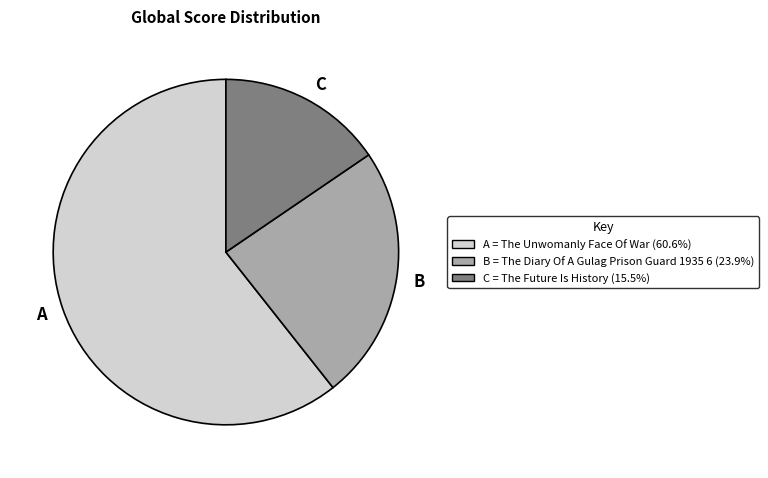

Which slice represents more than half of the pie?

A